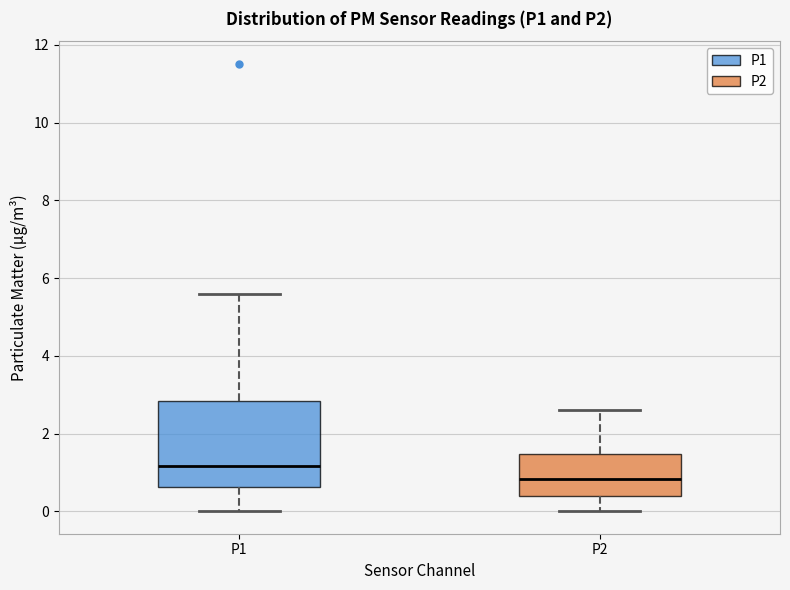

Reading left to right, read every box against the y-axis: the position of its median line, the range the box covers, and the ends of its whiskers. The values are not printed on the chart, so give them approximately, as read against the axis.

P1: median 1.2, box 0.6 to 2.8, whiskers 0.0 to 5.6
P2: median 0.8, box 0.4 to 1.4, whiskers 0.0 to 2.6